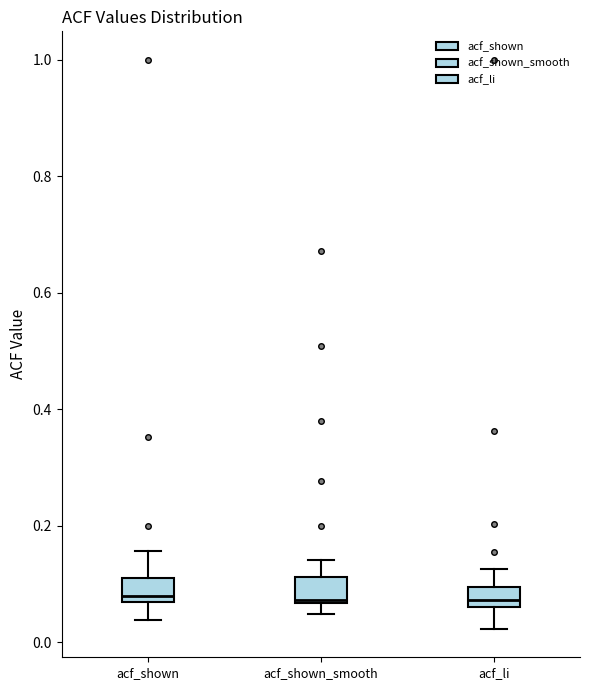

Reading left to right, read every box against the y-axis: the position of its median line, the range the box covers, and the ends of its whiskers. The values are not printed on the chart, so give them approximately, as read against the axis.

acf_shown: median 0.08, box 0.06 to 0.12, whiskers 0.04 to 0.16
acf_shown_smooth: median 0.08, box 0.06 to 0.12, whiskers 0.04 to 0.14
acf_li: median 0.08, box 0.06 to 0.10, whiskers 0.02 to 0.12